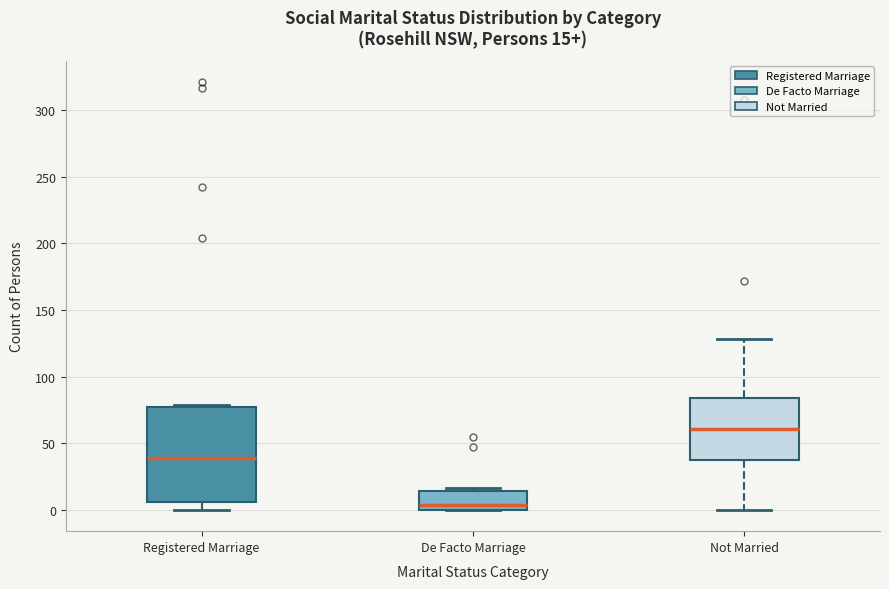

Comparing the boxes themselves (not the whiskers), which one is the tallest?

Registered Marriage